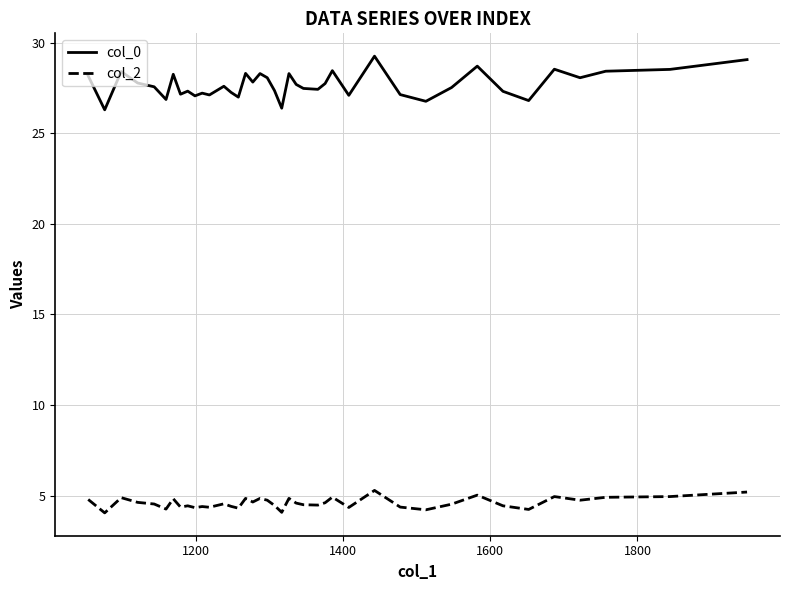

How many series are shown in this chart?

2